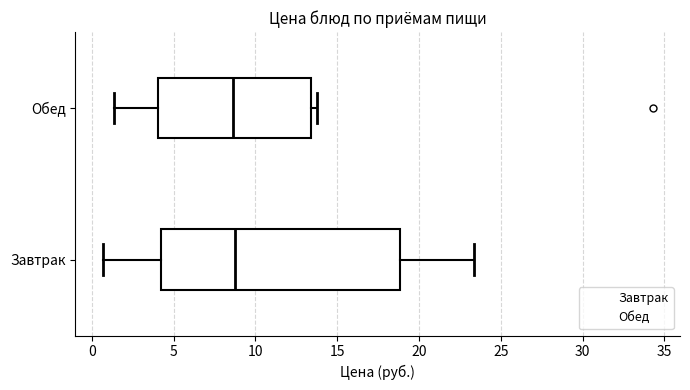

Which box is the widest, from its left edge to its right edge?

Завтрак